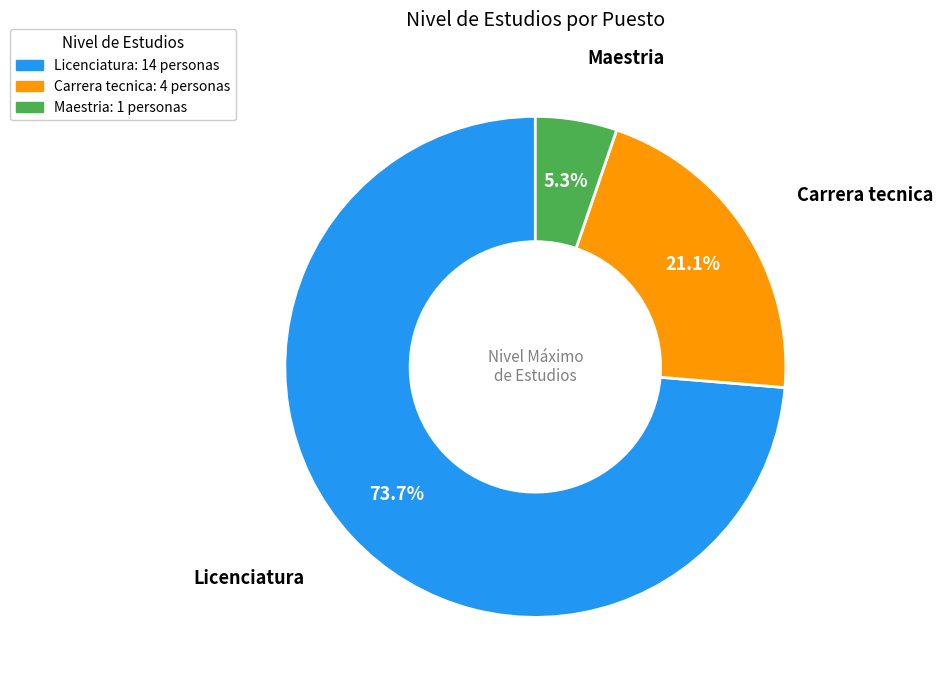

Is there any slice that represents more than half of the pie?

Yes